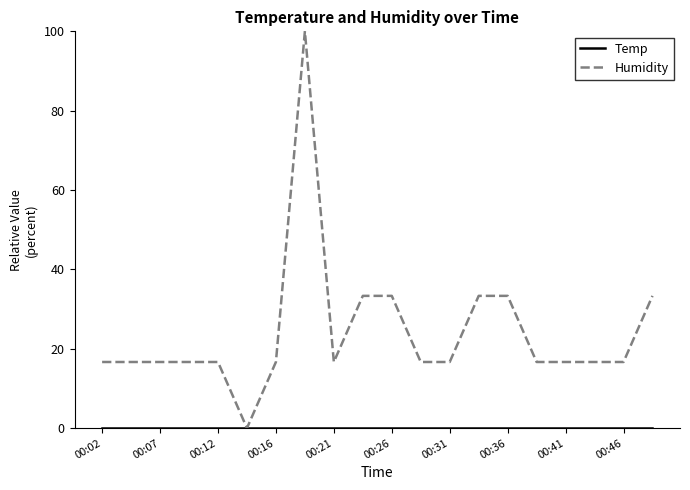

Which series has the widest spread of values?

Humidity